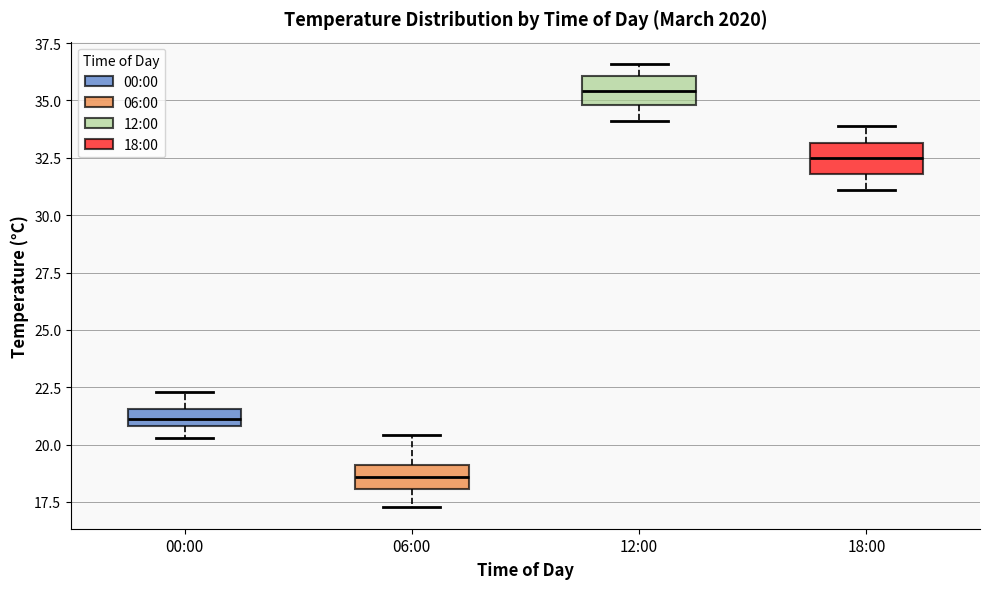

Which box has the highest median line?

12:00